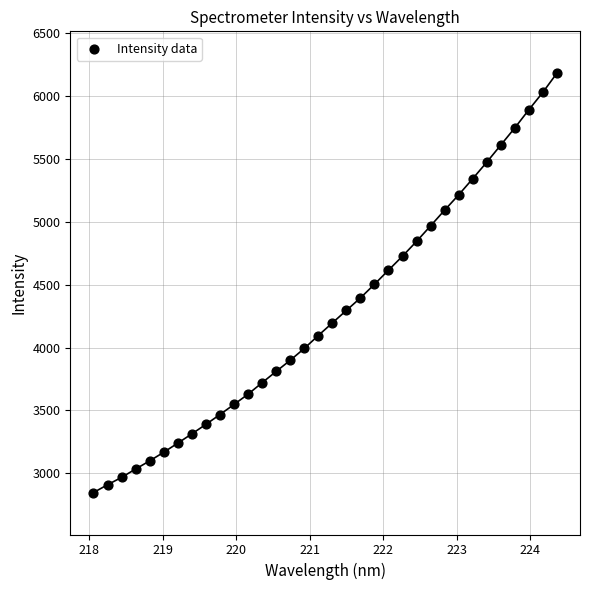

What is the range of Y values (max minus min)?

3330.1